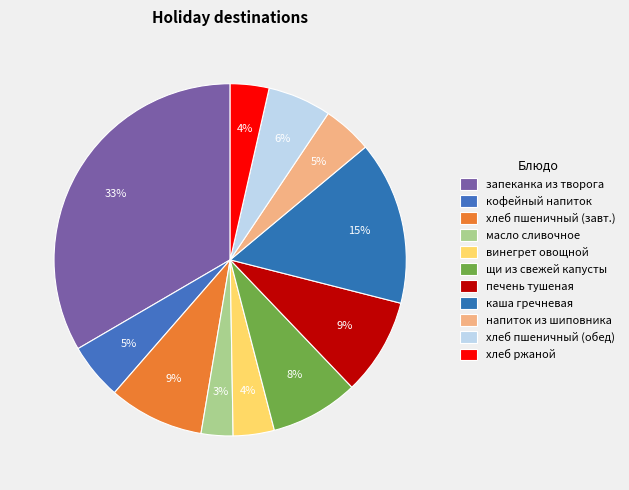

How many segments does this pie chart have?

11